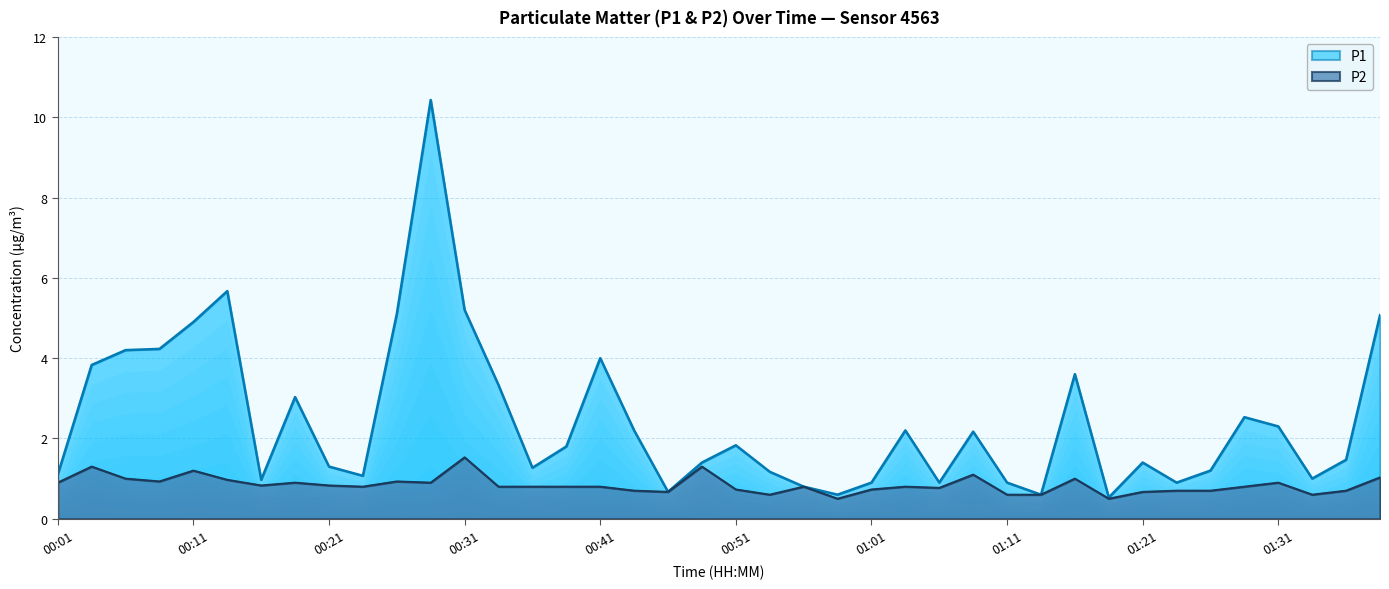

What is the difference between the maximum and minimum values in the P1 series?

9.9